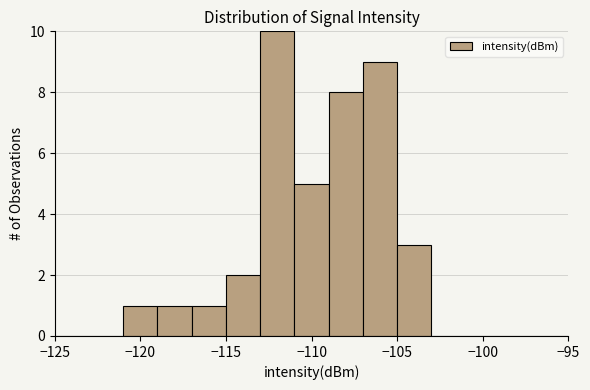

Reading left to right, list every bar in this chart as the range it spans on the x-axis followed by its height. The values are not printed on the chart, so give them approximately, as read against the axis.

-125 to -123: 0
-123 to -121: 0
-121 to -119: 1
-119 to -117: 1
-117 to -115: 1
-115 to -113: 2
-113 to -111: 10
-111 to -109: 5
-109 to -107: 8
-107 to -105: 9
-105 to -103: 3
-103 to -101: 0
-101 to -99: 0
-99 to -97: 0
-97 to -95: 0